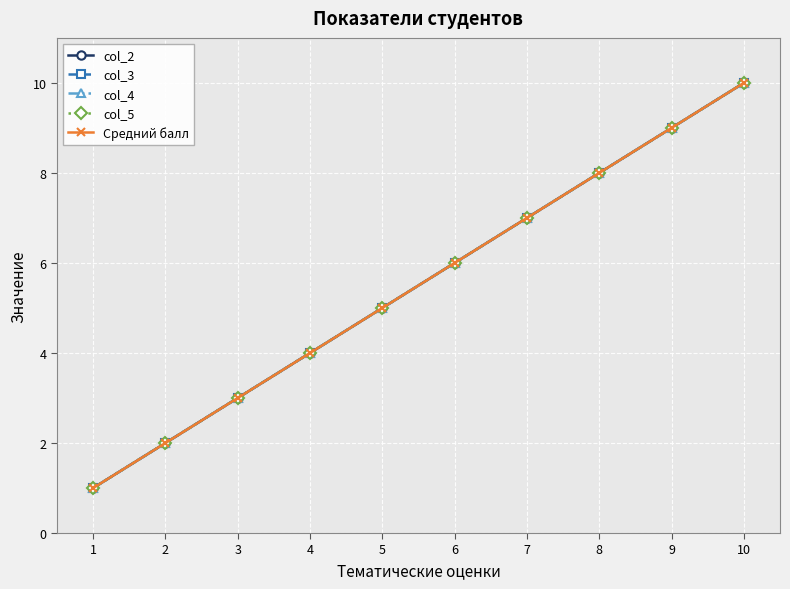

At which label does Средний балл reach its minimum?

1